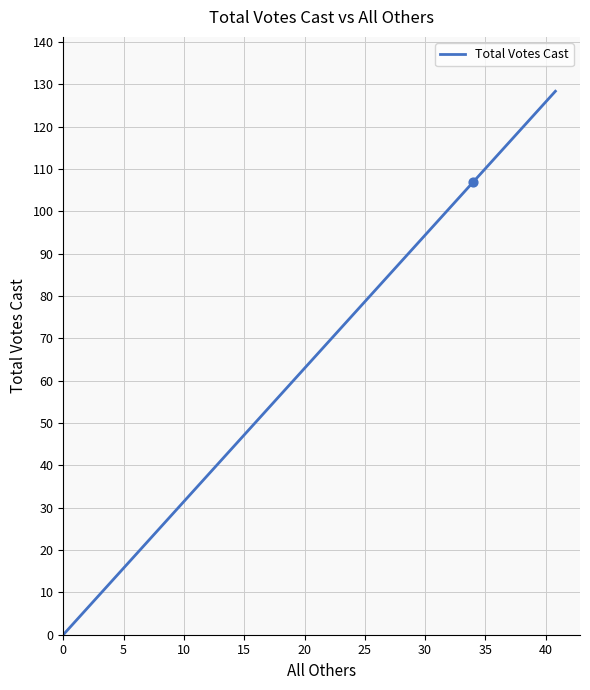

What is the maximum value shown in the chart?

128.4